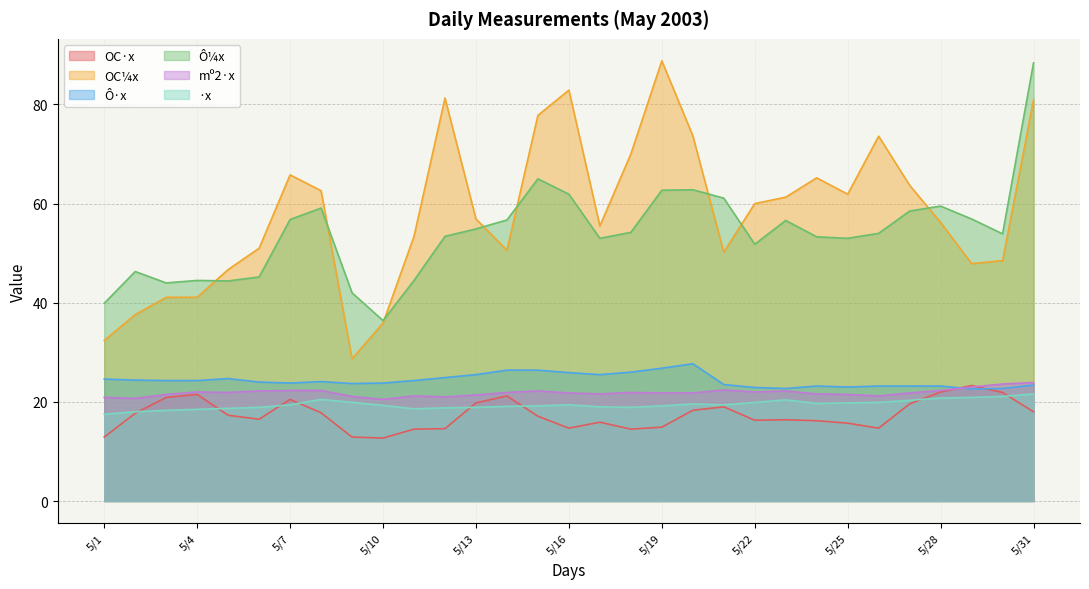

Is the value of base at 5/28 greater than the value of m2 at 5/15?

No